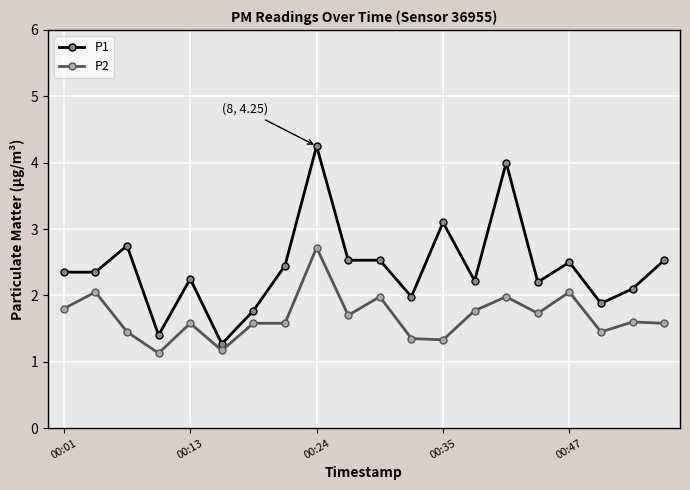

How many categories are shown in the chart?

20